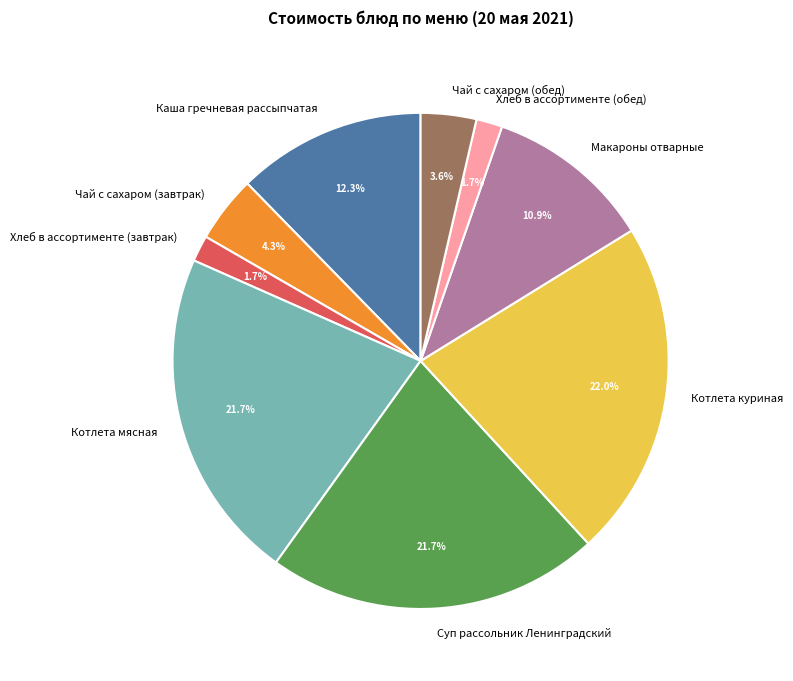

How much of the chart is everything except Хлеб в ассортименте (завтрак)?

98.3%